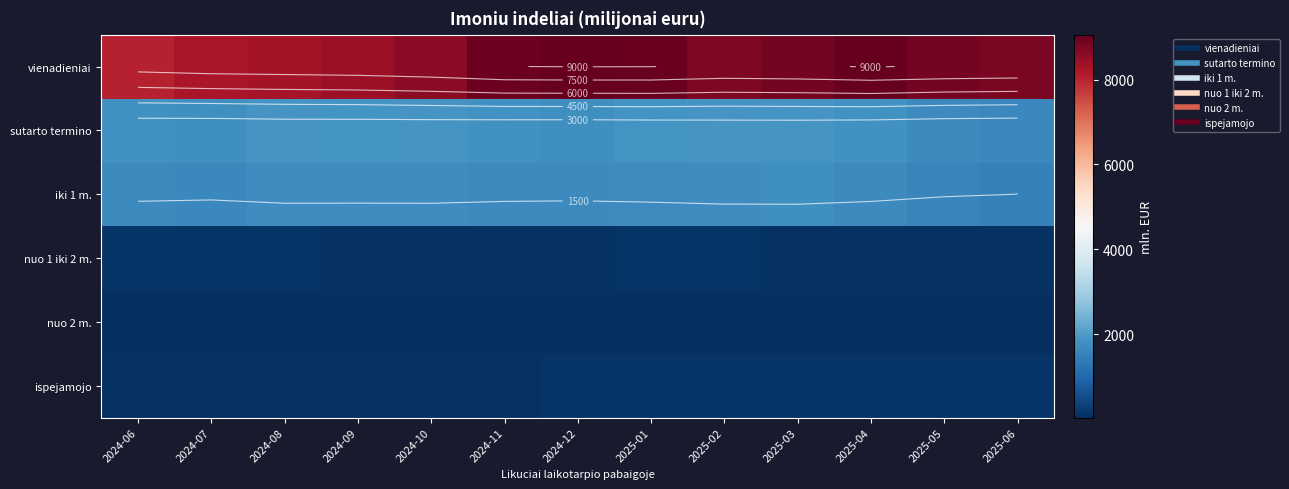

At which category is the sum across all series the highest?

2025-04